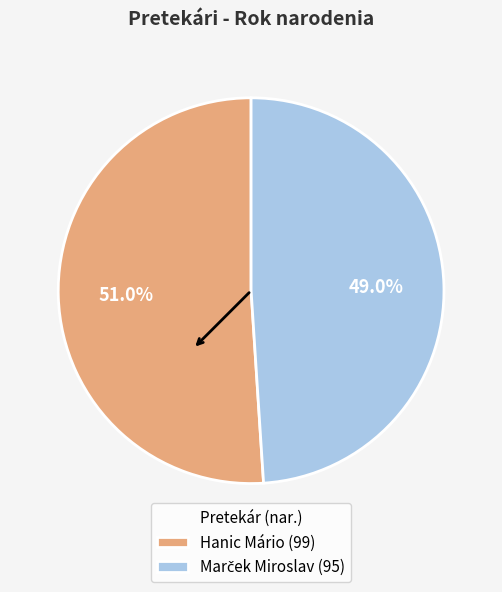

Does Hanic Mário (99) account for over 50% of the chart?

Yes